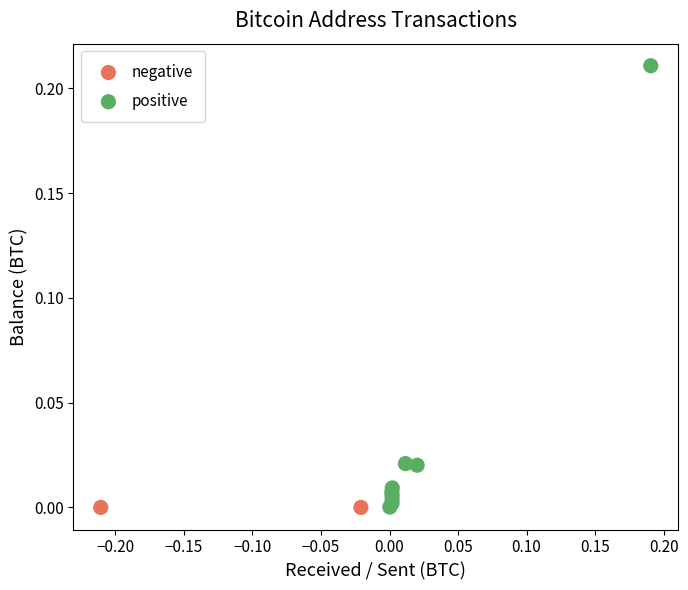

What are all the series names shown in the legend?

negative, positive